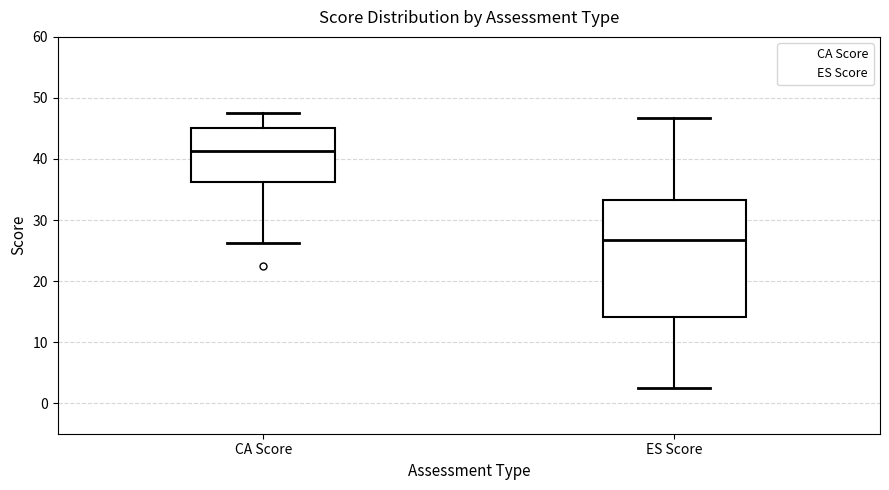

Reading left to right, read every box against the y-axis: the position of its median line, the range the box covers, and the ends of its whiskers. The values are not printed on the chart, so give them approximately, as read against the axis.

CA Score: median 41, box 36 to 45, whiskers 26 to 48
ES Score: median 27, box 14 to 33, whiskers 3 to 47